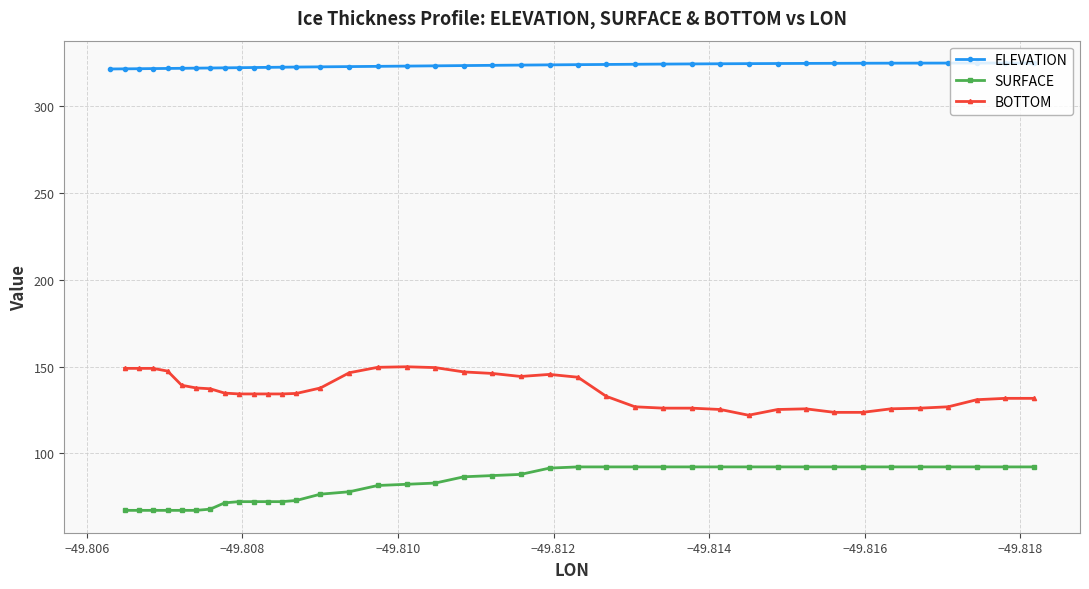

True or false: SURFACE has more than 2 interior local peaks.

False